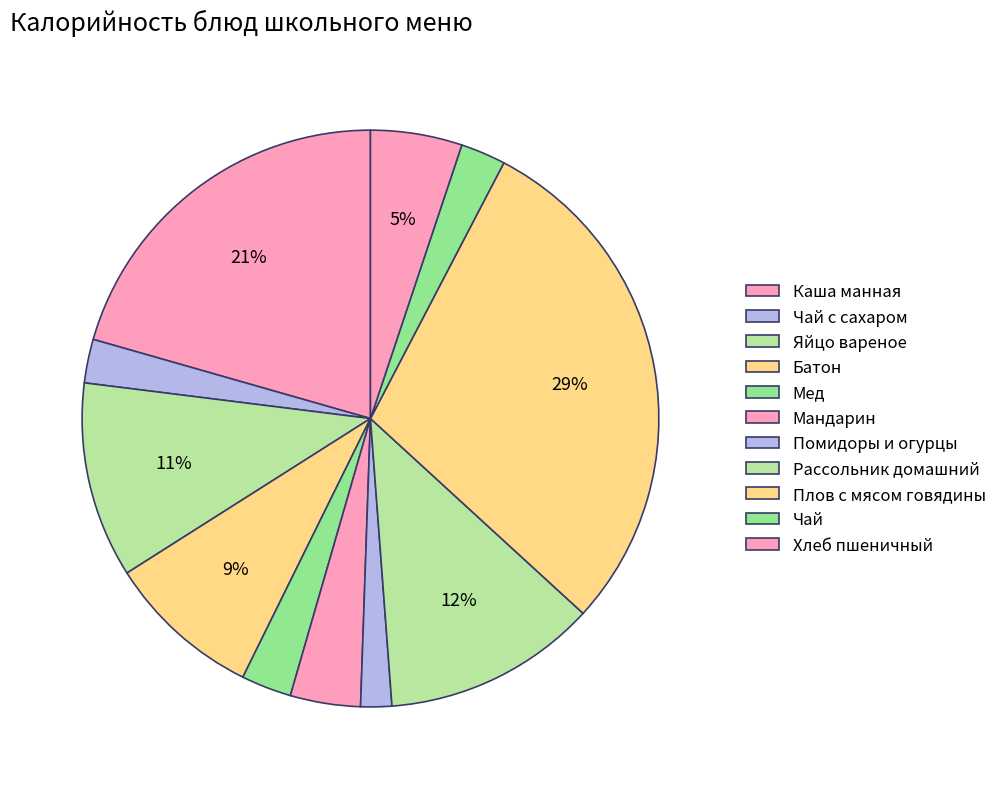

Which category has the smallest portion of the pie?

Помидоры и огурцы